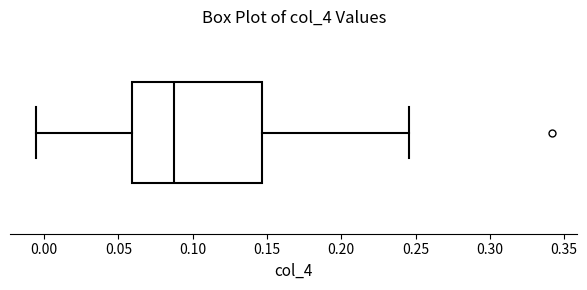

Transcribe this box plot: give where the median line is, the range the box spans, and where the two whiskers end, as read against the x-axis. The values are not printed on the chart, so give them approximately, as read against the axis.

median 0.090, box 0.060 to 0.145, whiskers -0.005 to 0.245